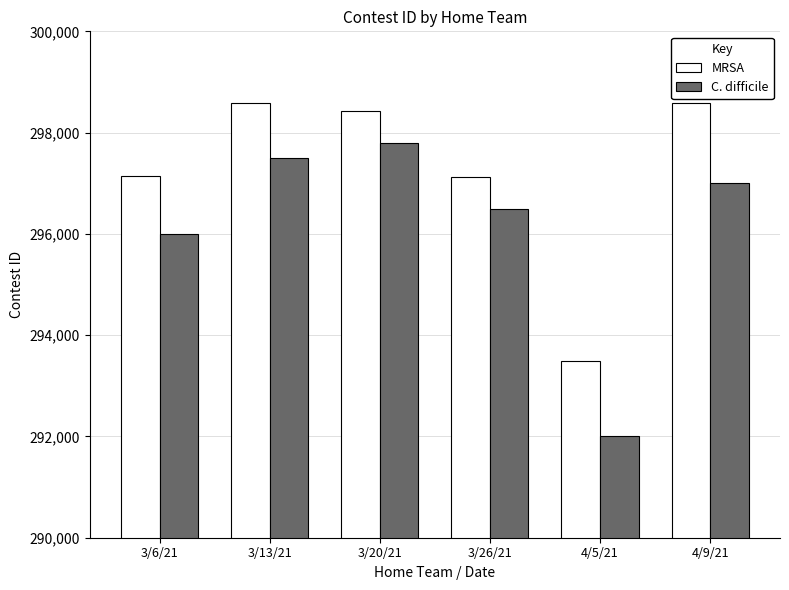

What is the difference between the maximum and minimum values in the C. difficile series?

5800